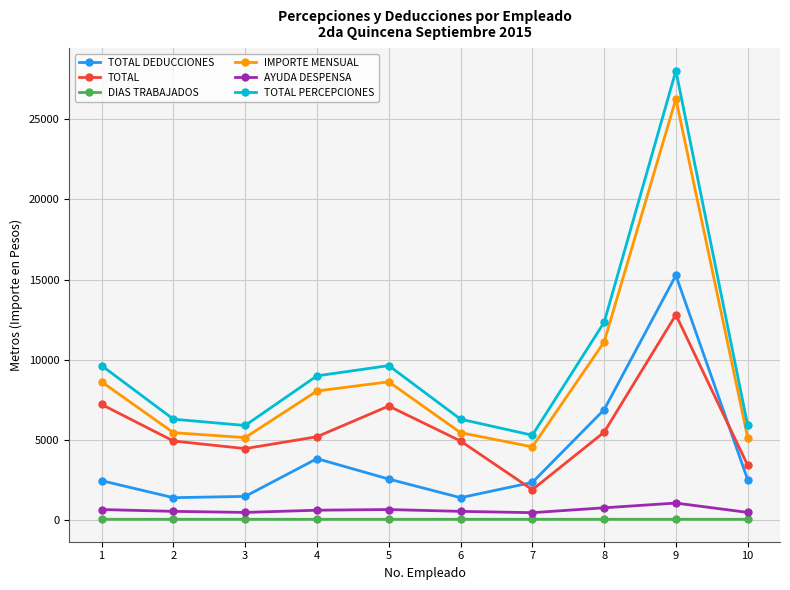

True or false: IMPORTE MENSUAL and AYUDA DESPENSA intersect in this chart.

False